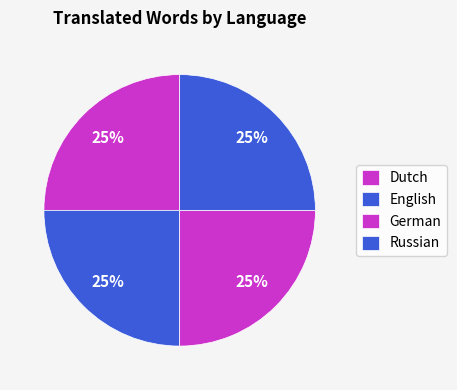

Is it true that German is 1% of the pie?

False